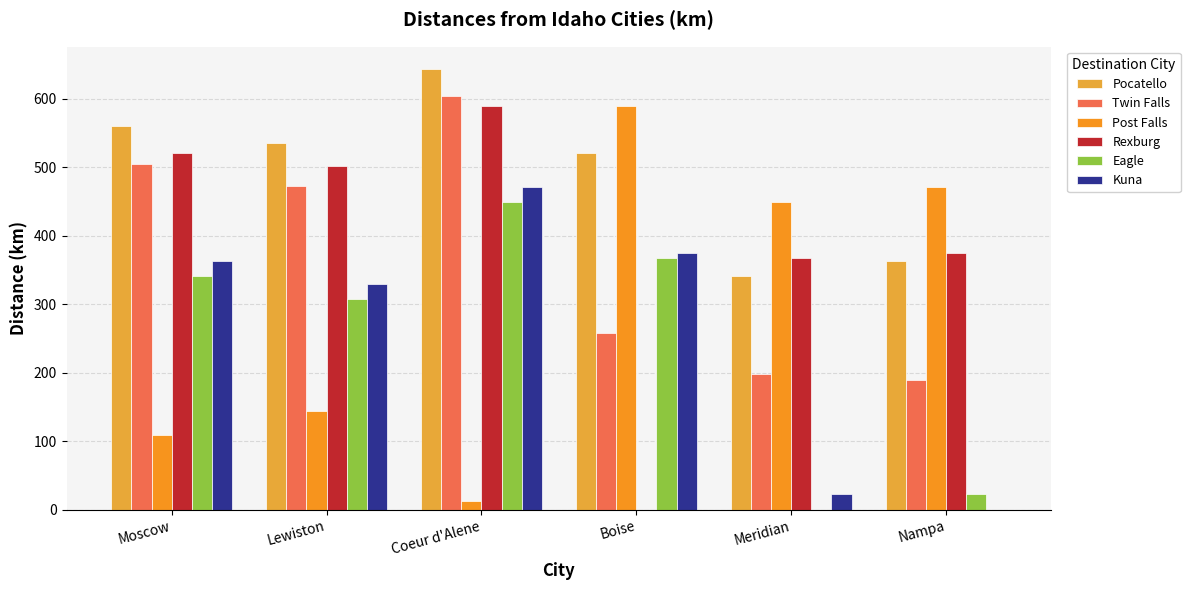

What is the maximum value shown in the chart?

644